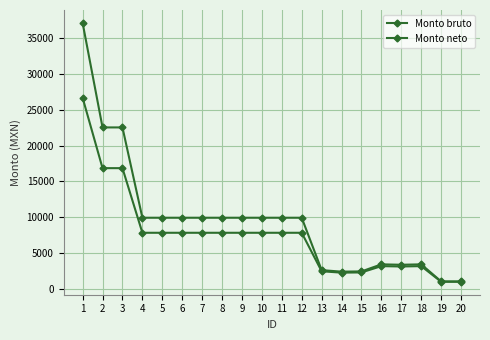

What is the difference between the Monto neto values at 2 and 5?

9042.7